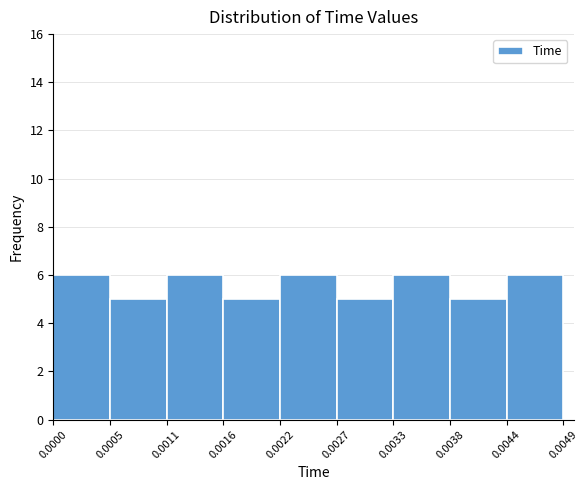

How tall is the bar that spans 0.0044 to 0.0049 on the x-axis? The values are not printed on the chart, so give them approximately, as read against the axis.

6